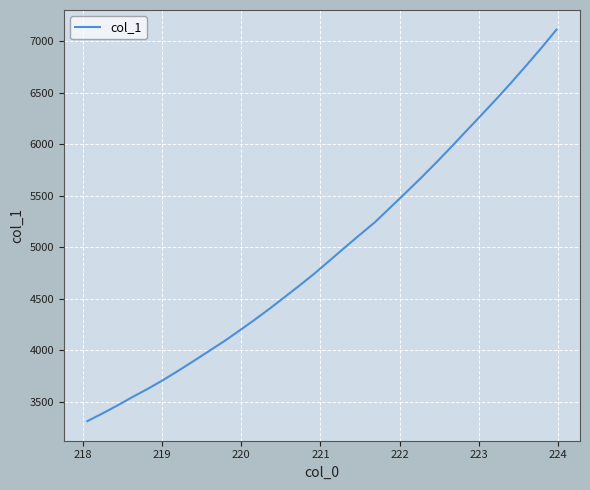

What is the smallest value displayed?

3310.0